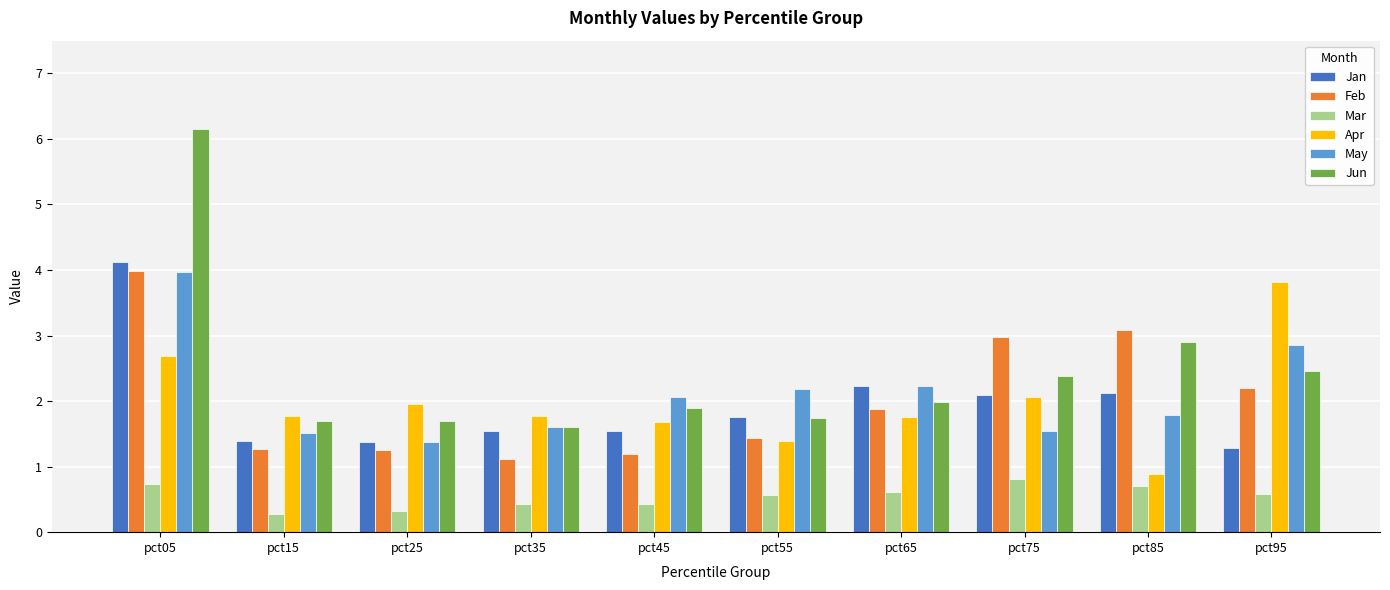

What are all the series names shown in the legend?

Jan, Feb, Mar, Apr, May, Jun